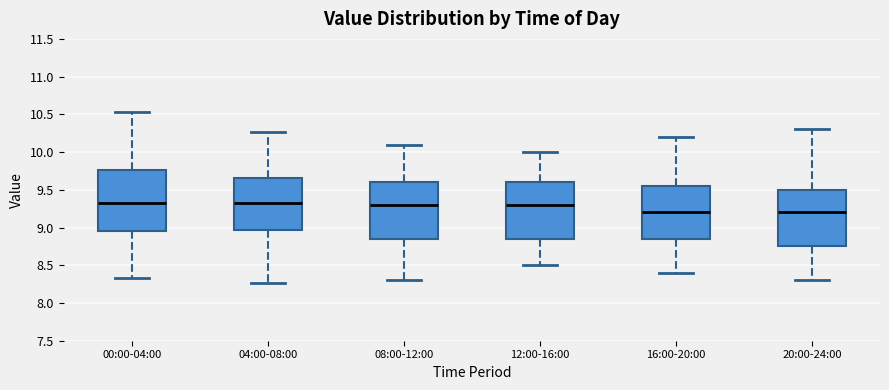

Comparing the boxes themselves (not the whiskers), which one is the tallest?

00:00-04:00